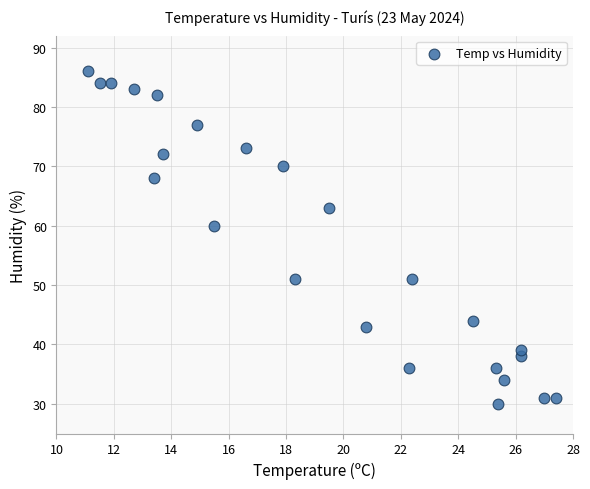

What Y value in the scatter plot is closest to 58?

60